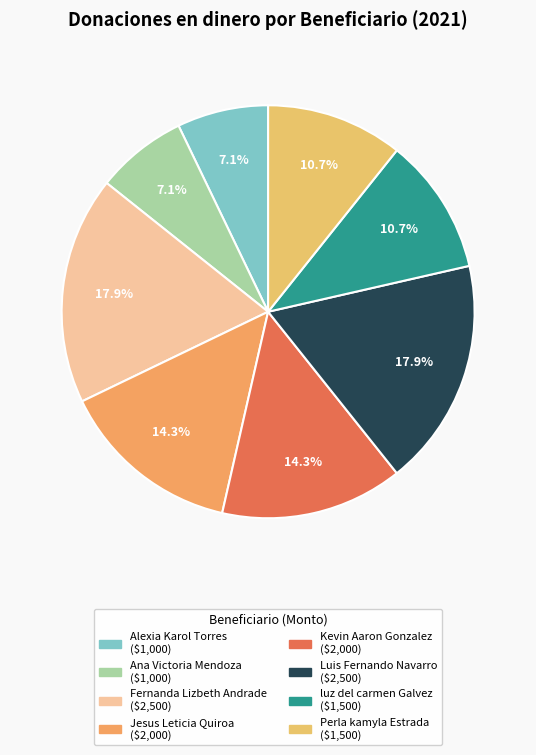

To the nearest percent, what portion does Perla kamyla Estrada represent?

11%